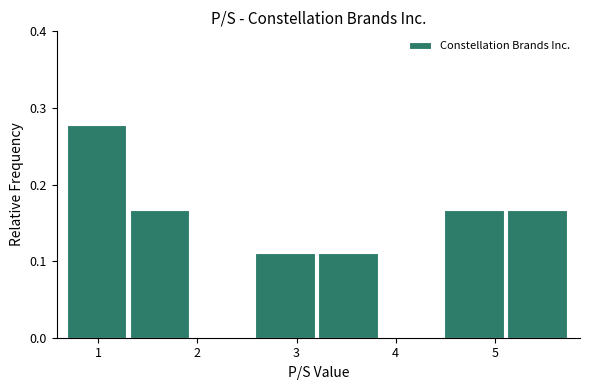

Reading left to right, transcribe this chart: for each bar, give the range it covers on the x-axis and its height. Neither the bar edges nor the heights are printed on the chart, so give them approximately, as read against the axes.

0.7 to 1.3: 0.28
1.3 to 2.0: 0.17
2.0 to 2.6: 0
2.6 to 3.2: 0.11
3.2 to 3.9: 0.11
3.9 to 4.5: 0
4.5 to 5.1: 0.17
5.1 to 5.8: 0.17